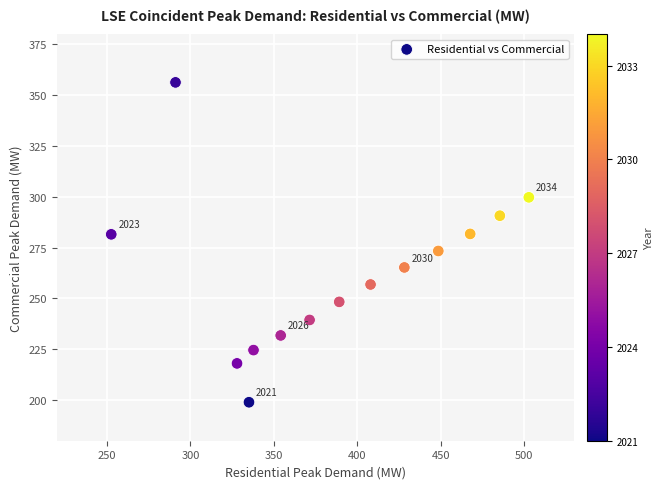

What is the range of Y values (max minus min)?

157.4